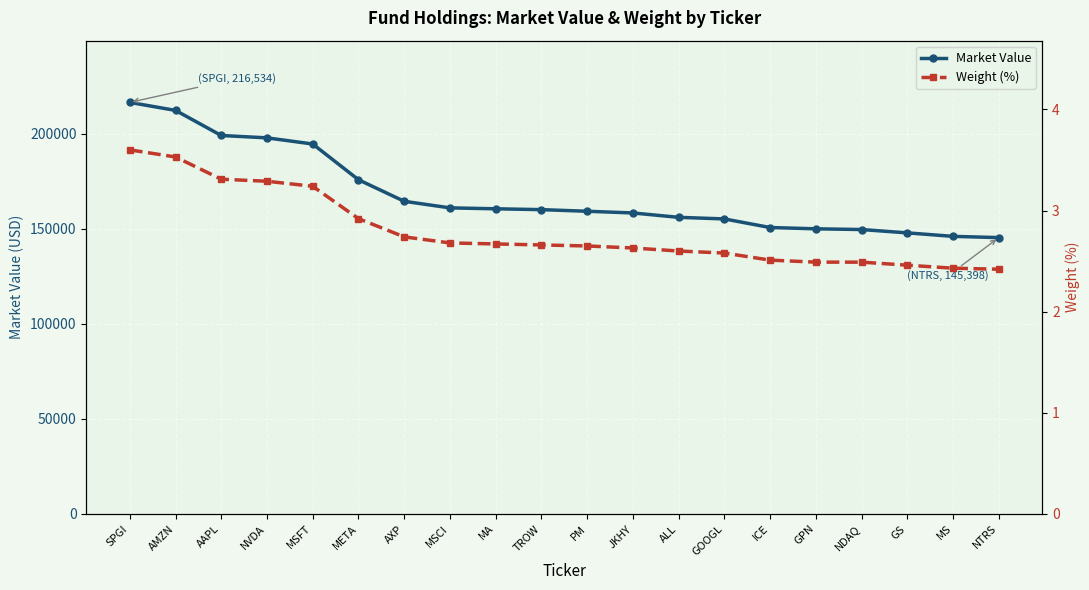

What is the label of the 7th point from the left?

AXP